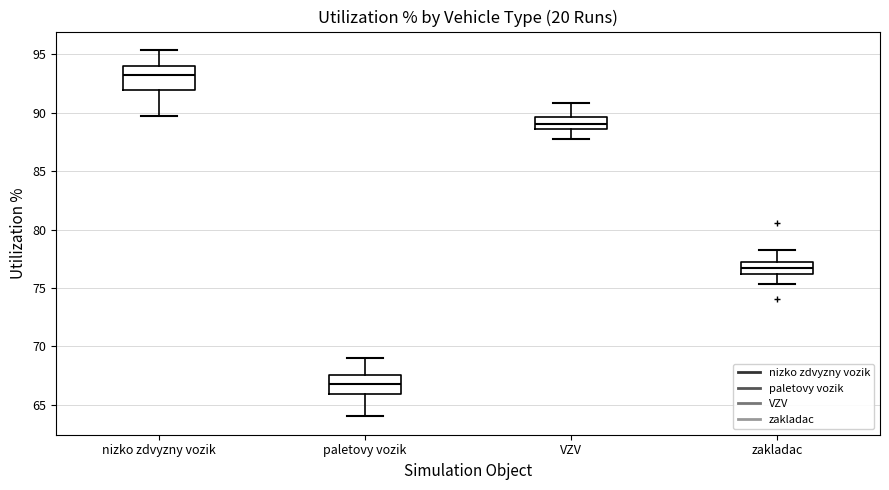

Where does the upper whisker of the box for paletovy vozik end on the y-axis? The values are not printed on the chart, so give them approximately, as read against the axis.

69.0